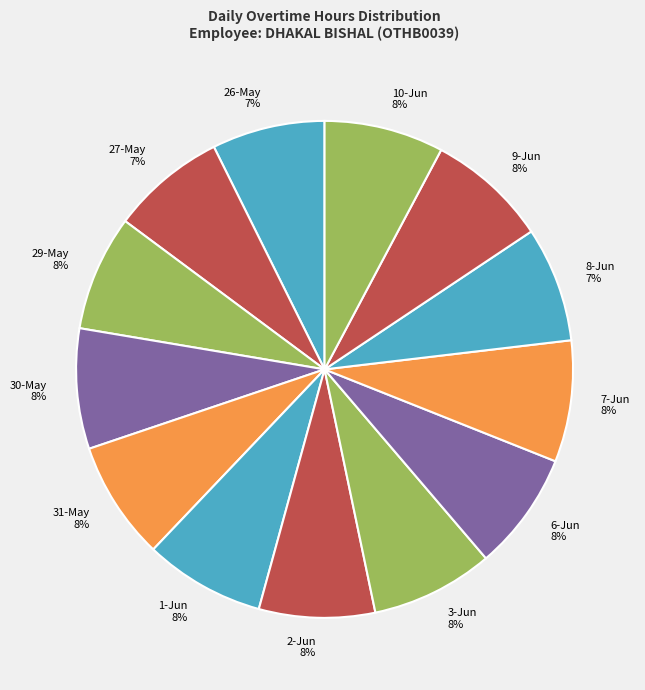

To the nearest percent, what portion does 8-Jun represent?

7%